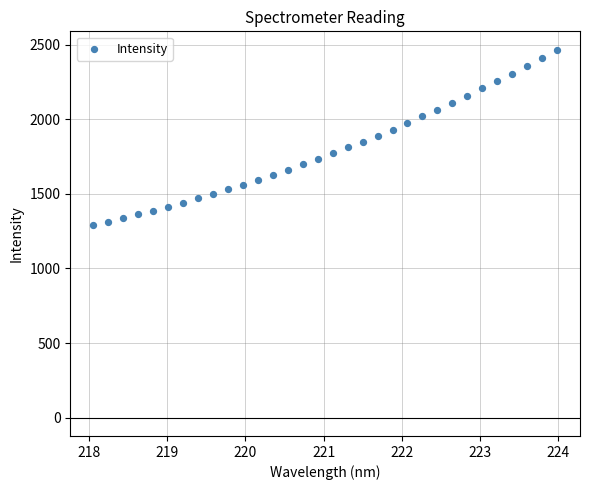

What is the range of Y values (max minus min)?

1178.0